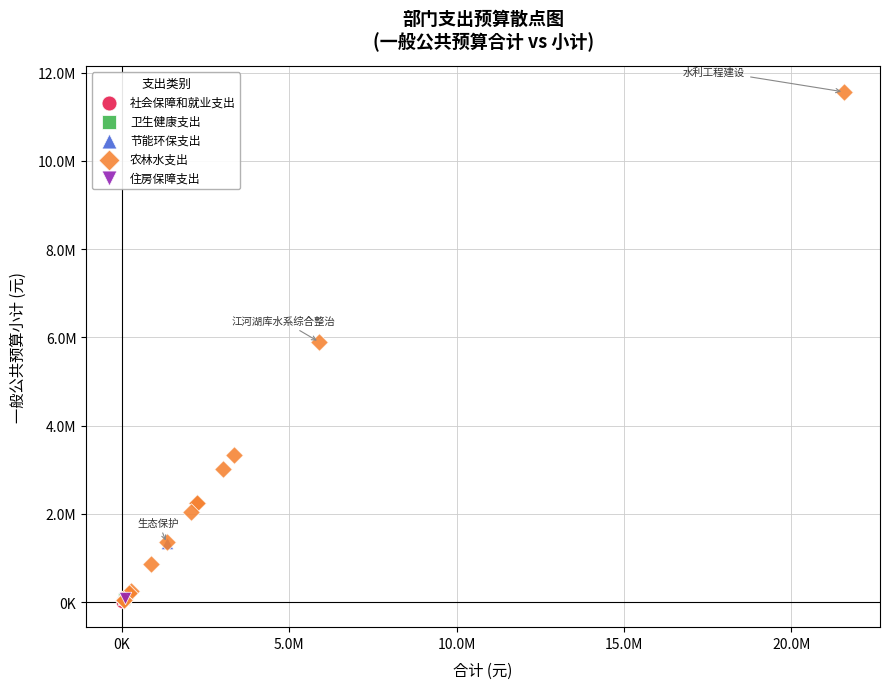

What are all the series names shown in the legend?

社会保障和就业支出, 卫生健康支出, 节能环保支出, 农林水支出, 住房保障支出